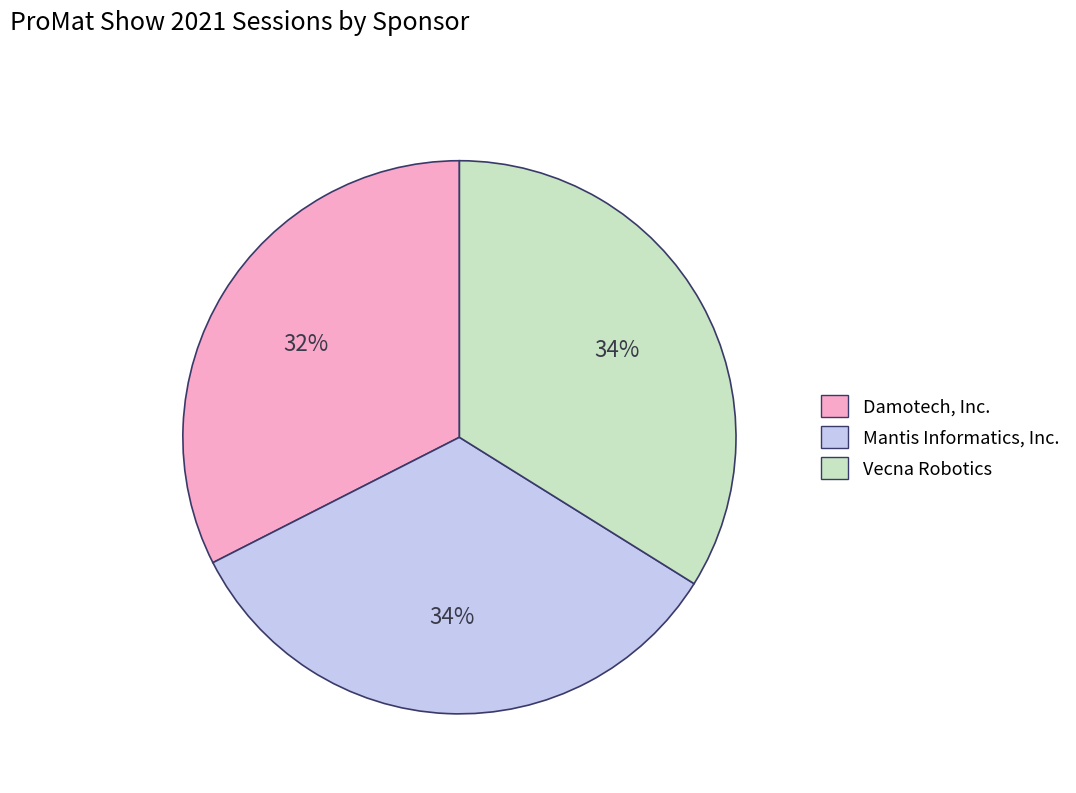

True or false: Vecna Robotics accounts for 26% of the total.

False